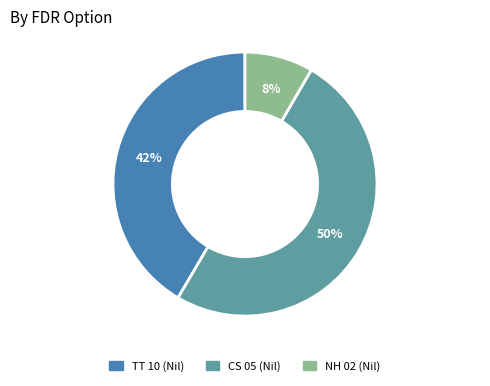

The NH 02 slice represents 1% of the pie. True or false?

False